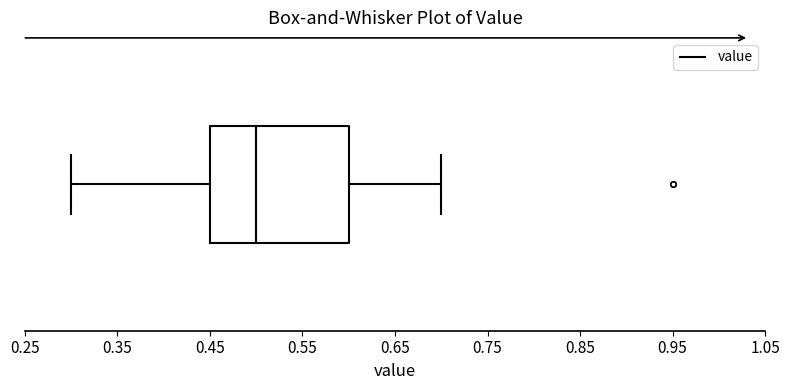

Read this box plot against the x-axis: the position of the median line, the range covered by the box, and the ends of both whiskers. The values are not printed on the chart, so give them approximately, as read against the axis.

median 0.50, box 0.45 to 0.60, whiskers 0.30 to 0.70